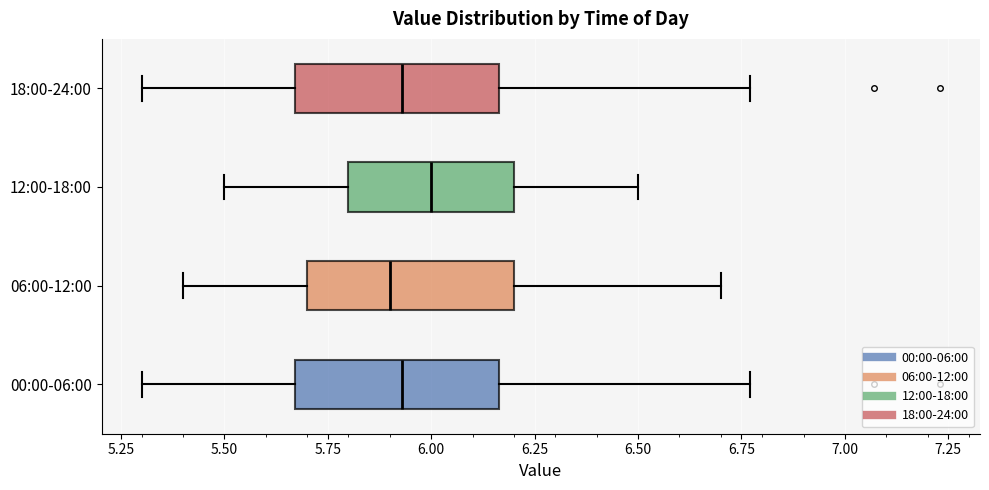

Where does the right whisker of the box for 00:00-06:00 end on the x-axis? The values are not printed on the chart, so give them approximately, as read against the axis.

6.75